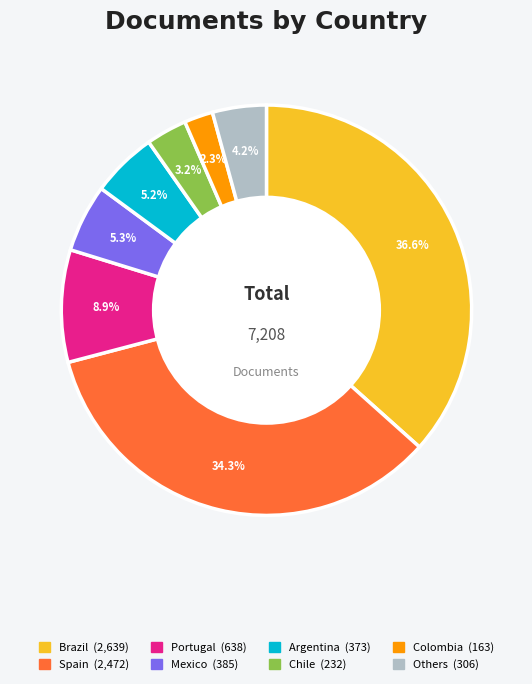

Is there any slice that represents more than half of the pie?

No